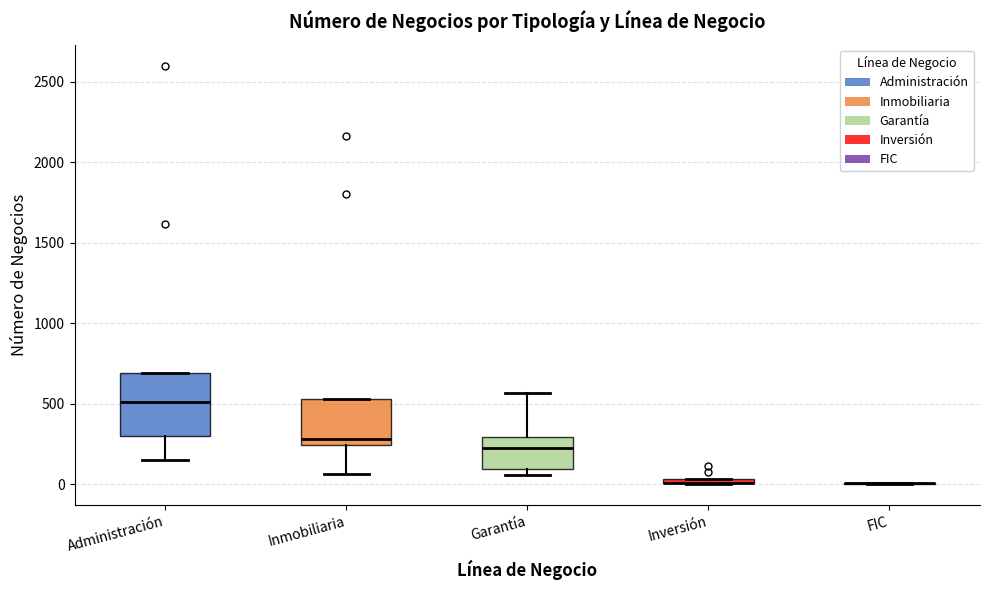

Where is the lower edge of the box for Inversión on the y-axis? The values are not printed on the chart, so give them approximately, as read against the axis.

0